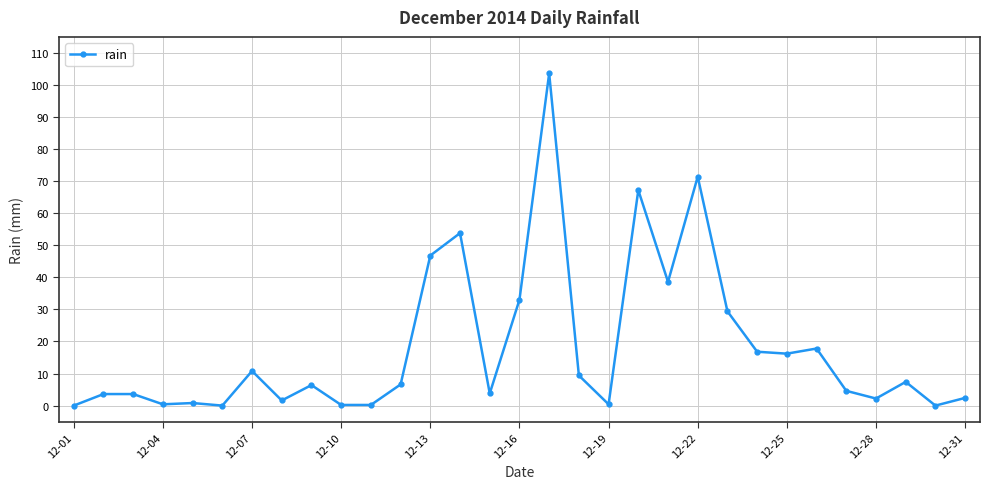

True or false: there are more than 0 points higher than both neighbors.

True